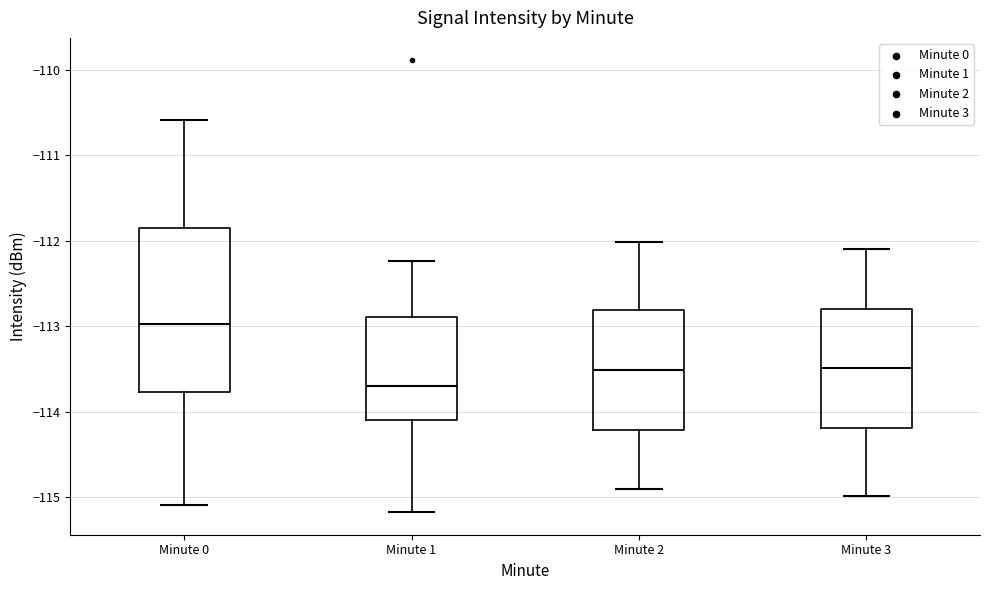

Which box has the lowest median line?

Minute 1